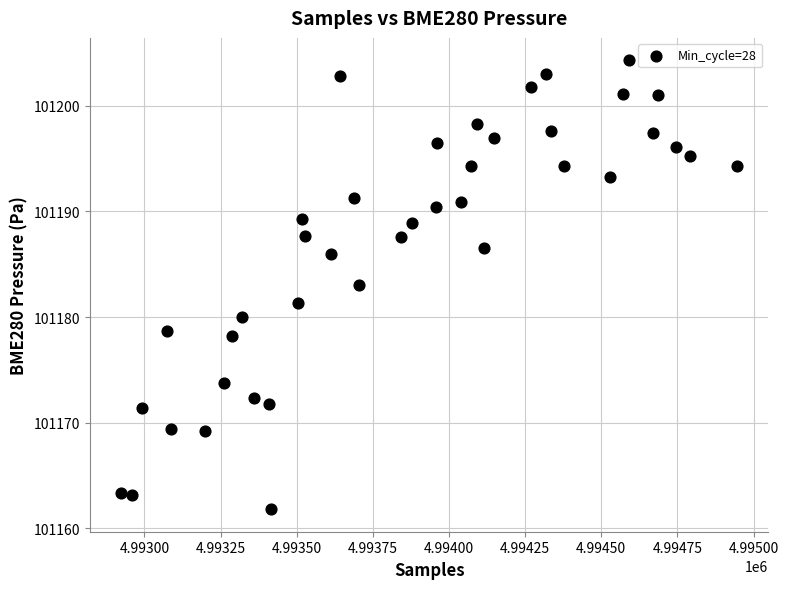

What is the range of X values (max minus min)?

2025.0